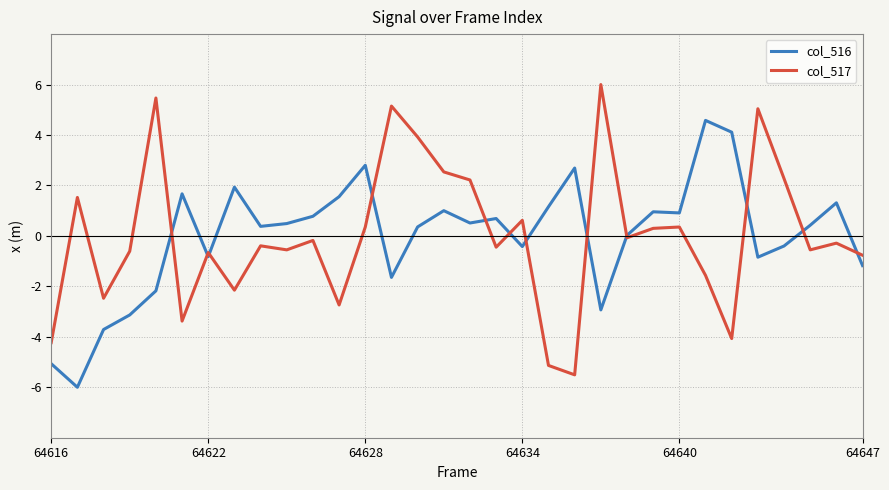

What is the greatest value displayed?

6.0